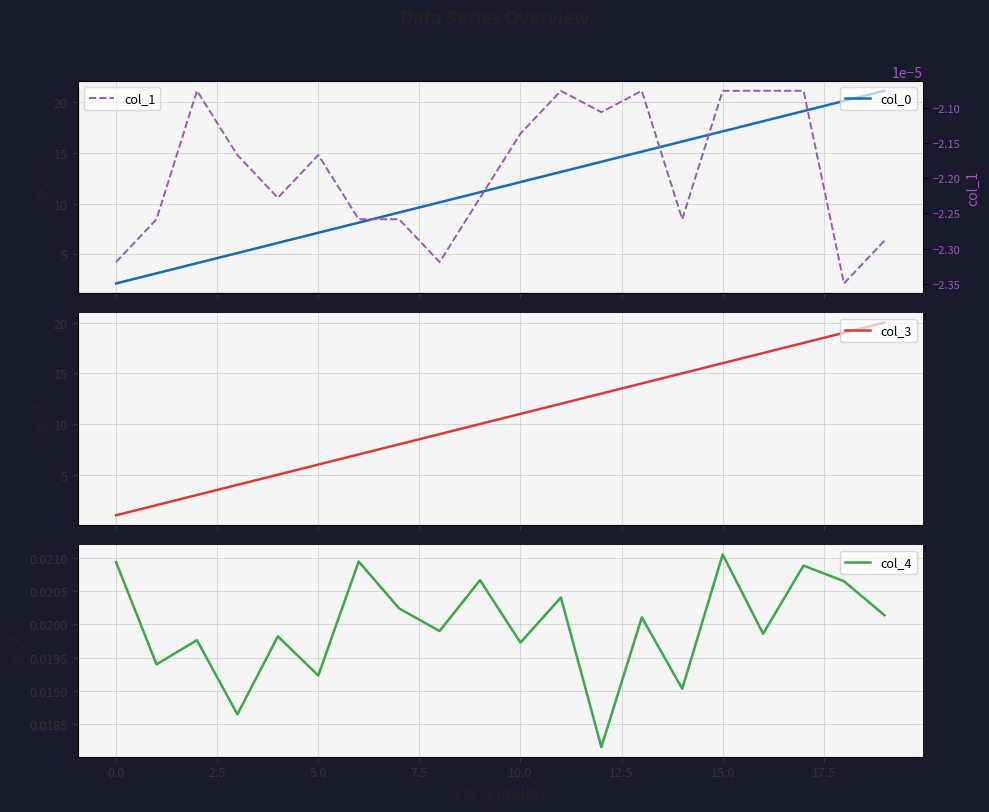

What is the highest value of the col_0 series?

21.1